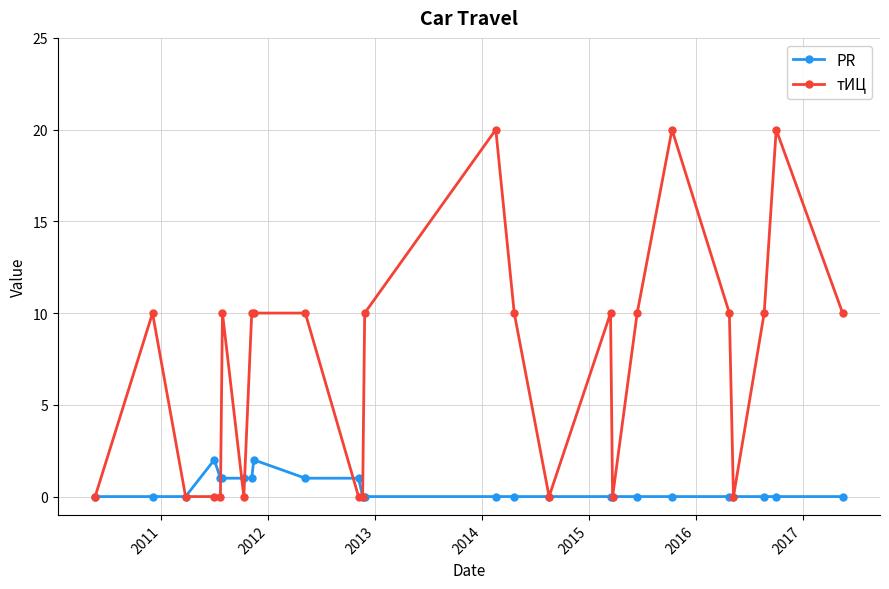

Which series has the largest range (max minus min)?

тИЦ